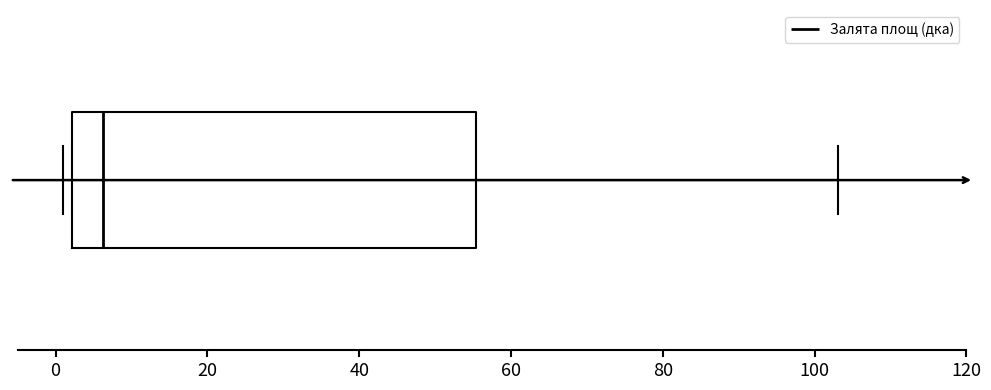

Read this box plot against the x-axis: the position of the median line, the range covered by the box, and the ends of both whiskers. The values are not printed on the chart, so give them approximately, as read against the axis.

median 6, box 2 to 56, whiskers 0 to 104